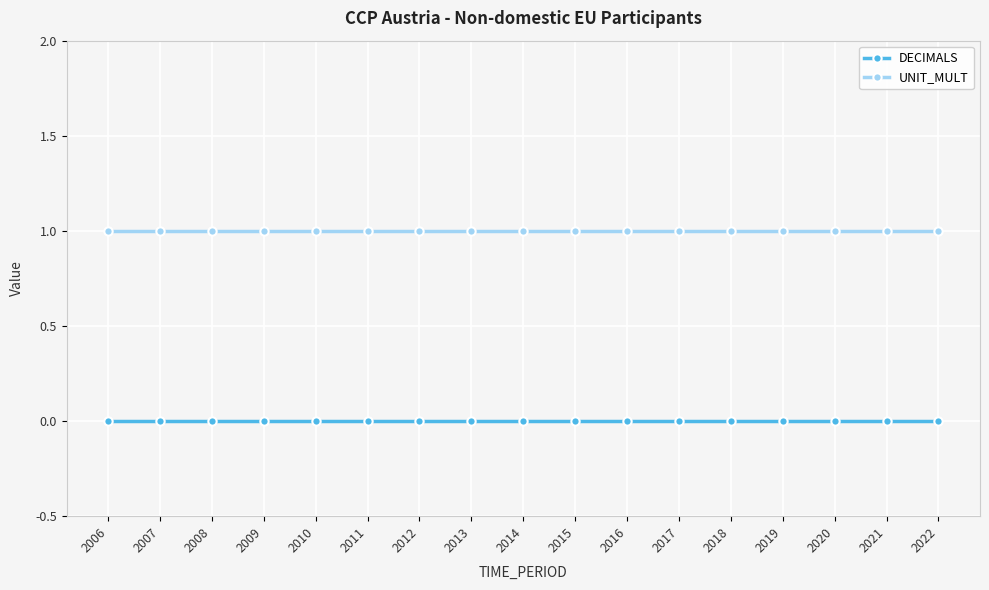

True or false: DECIMALS and UNIT_MULT cross at least once.

False